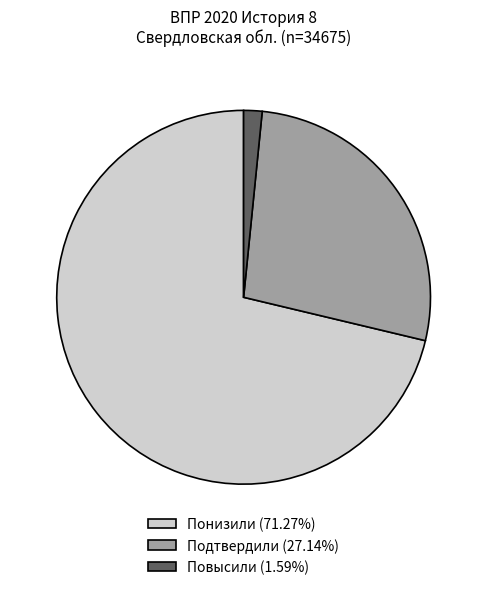

What is the smallest slice in the pie chart?

Повысили